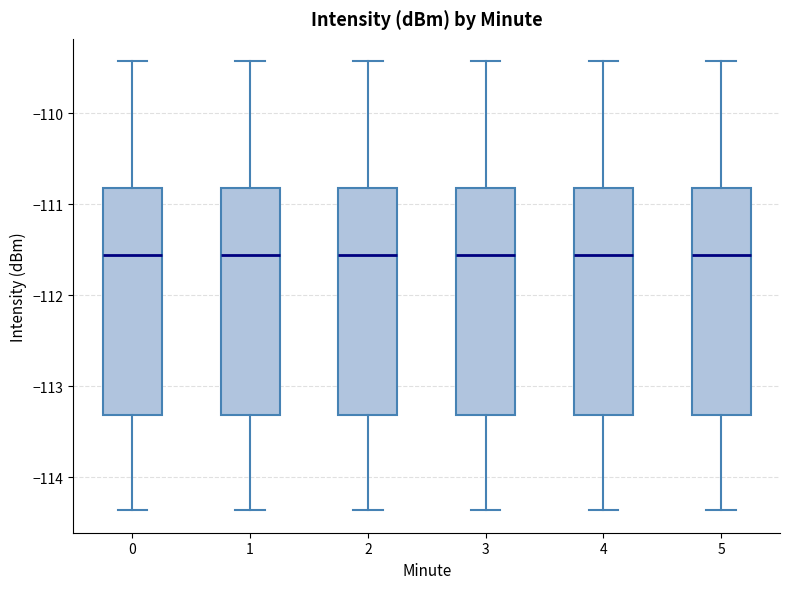

Reading left to right, read every box against the y-axis: the position of its median line, the range the box covers, and the ends of its whiskers. The values are not printed on the chart, so give them approximately, as read against the axis.

0: median -111.6, box -113.3 to -110.8, whiskers -114.4 to -109.4
1: median -111.6, box -113.3 to -110.8, whiskers -114.4 to -109.4
2: median -111.6, box -113.3 to -110.8, whiskers -114.4 to -109.4
3: median -111.6, box -113.3 to -110.8, whiskers -114.4 to -109.4
4: median -111.6, box -113.3 to -110.8, whiskers -114.4 to -109.4
5: median -111.6, box -113.3 to -110.8, whiskers -114.4 to -109.4